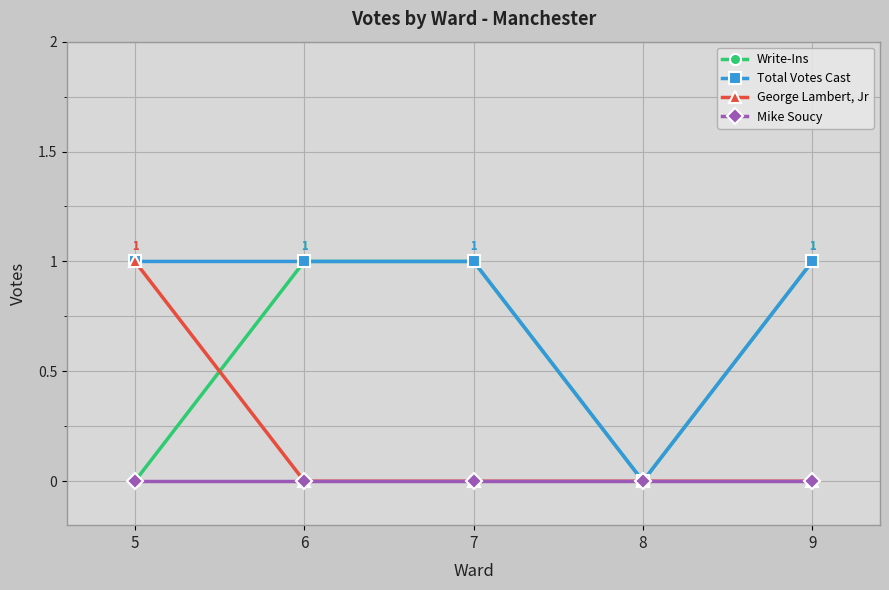

The value of Write-Ins at 6 is 1. True or false?

True